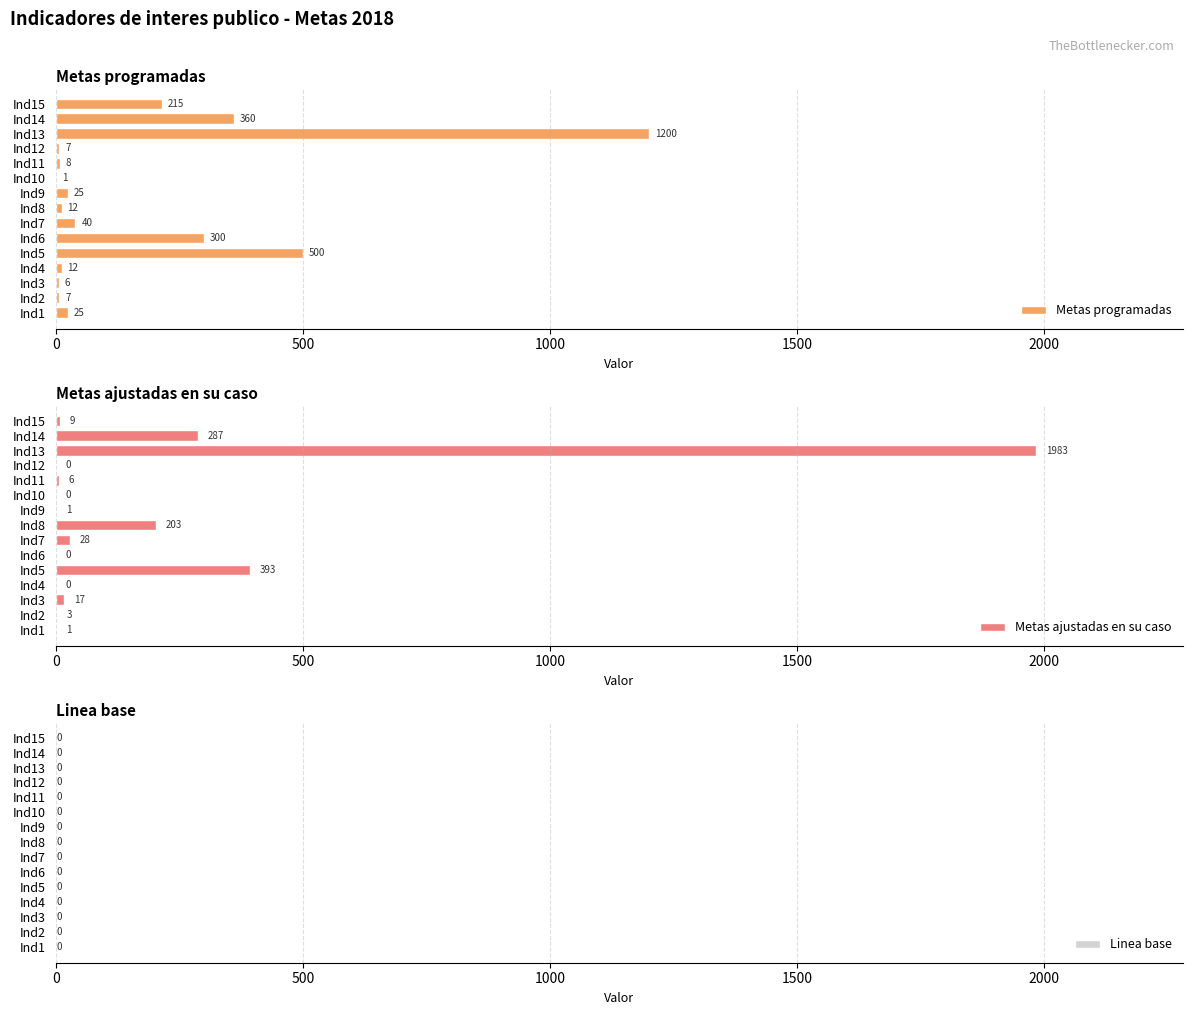

At which label is Metas programadas closest to 600?

Ind5